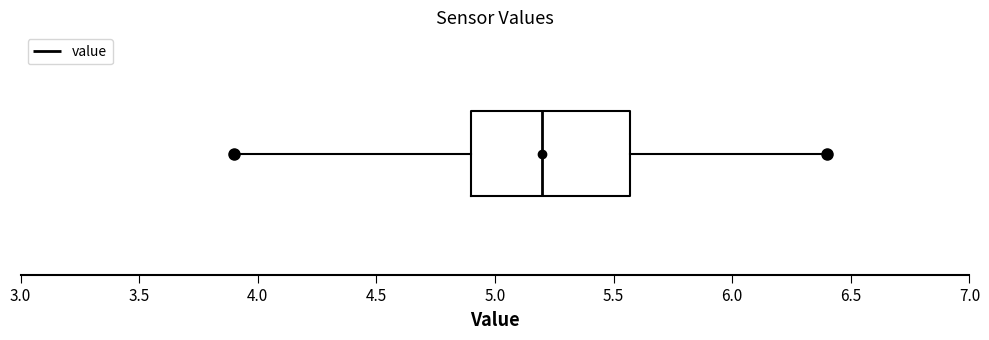

Where does the left whisker of the box end on the x-axis? The values are not printed on the chart, so give them approximately, as read against the axis.

3.90